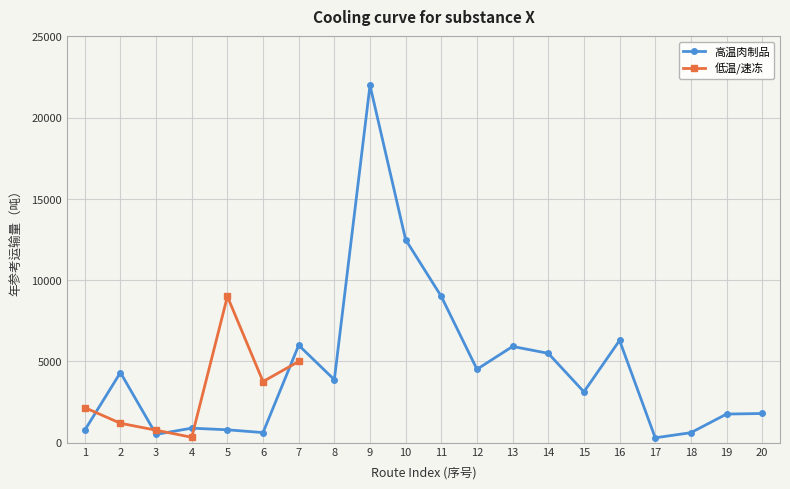

What is the average value?

4559